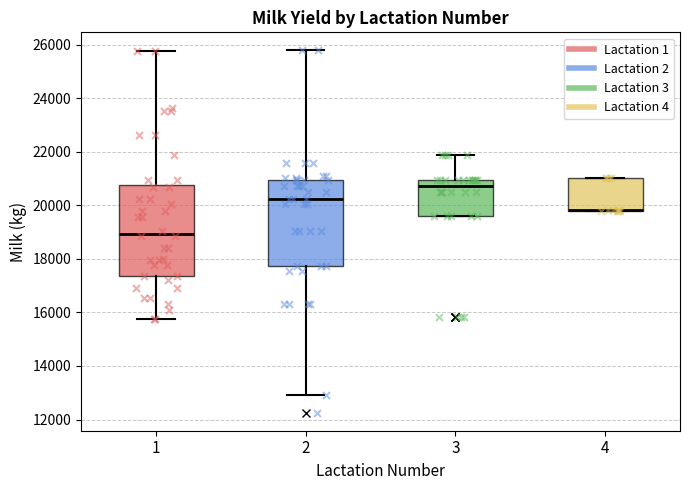

Reading left to right, read every box against the y-axis: the position of its median line, the range the box covers, and the ends of its whiskers. The values are not printed on the chart, so give them approximately, as read against the axis.

1: median 19000, box 17400 to 20800, whiskers 15800 to 25800
2: median 20200, box 17800 to 21000, whiskers 13000 to 25800
3: median 20800, box 19600 to 21000, whiskers 19600 to 21800
4: median 19800, box 19800 to 21000, whiskers 19800 to 21000